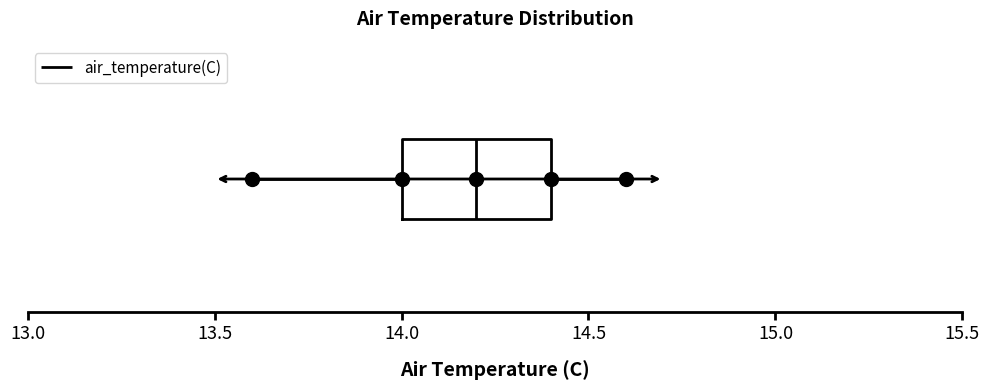

Transcribe this box plot: give where the median line is, the range the box spans, and where the two whiskers end, as read against the x-axis. The values are not printed on the chart, so give them approximately, as read against the axis.

median 14.2, box 14.0 to 14.4, whiskers 13.6 to 14.6